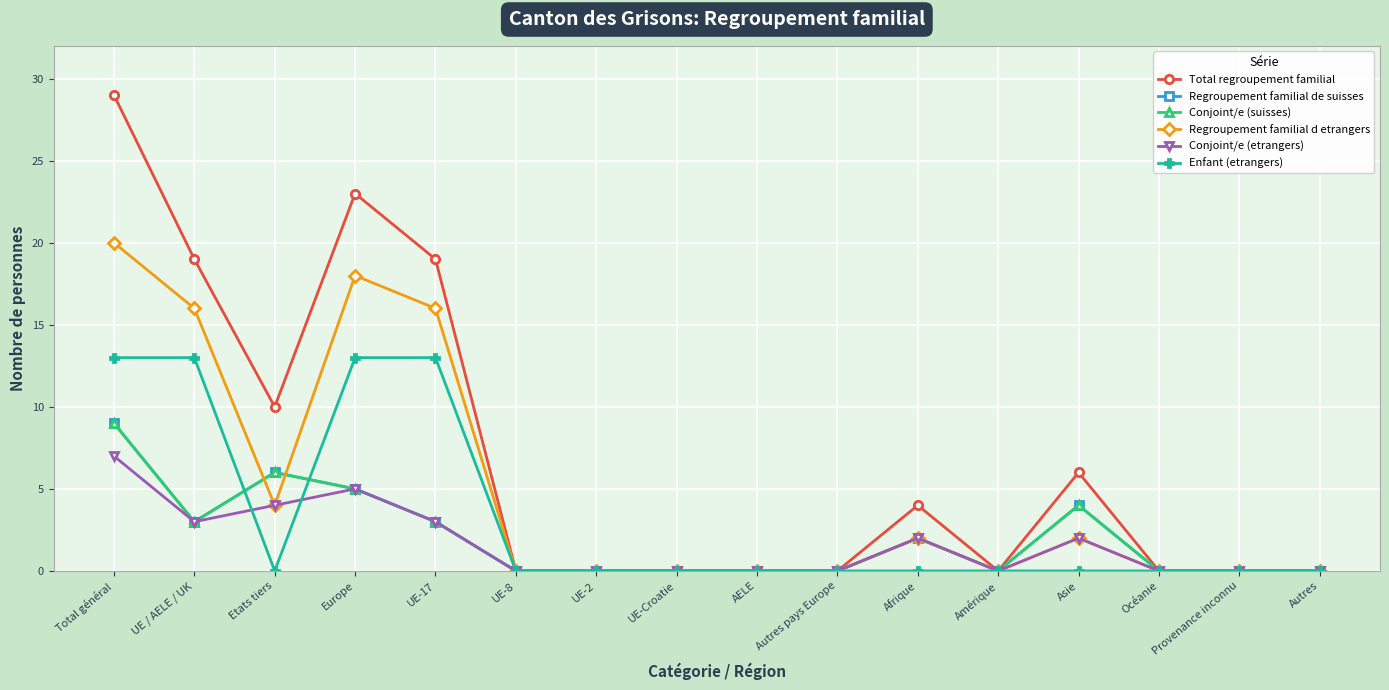

At which label is Regroupement familial de suisses closest to 4?

Asie